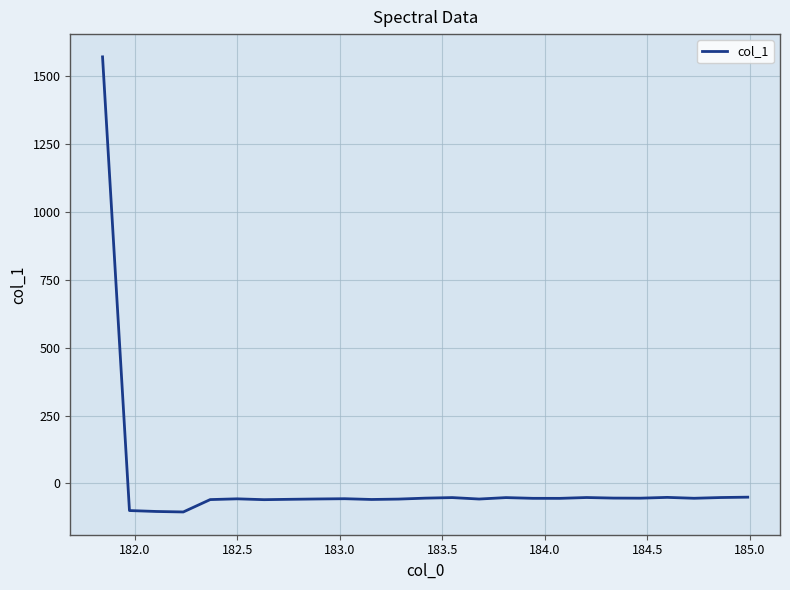

What is the minimum value shown in the chart?

-105.2